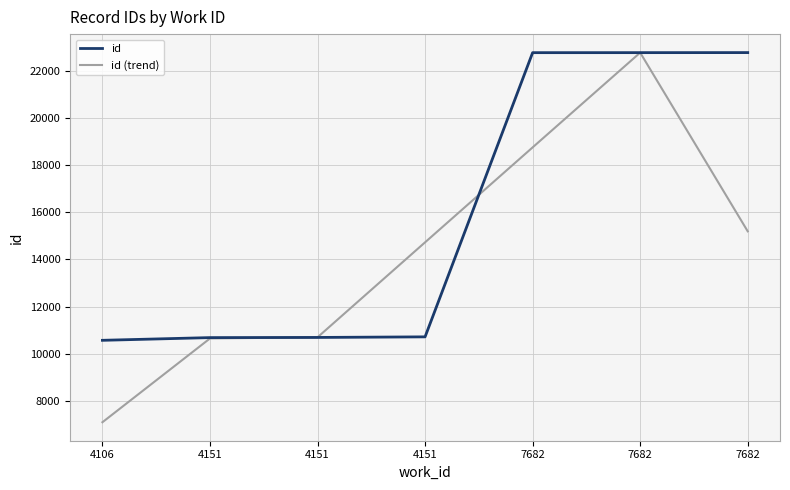

What is the difference between the second highest and minimum values in the id series?

12229.0